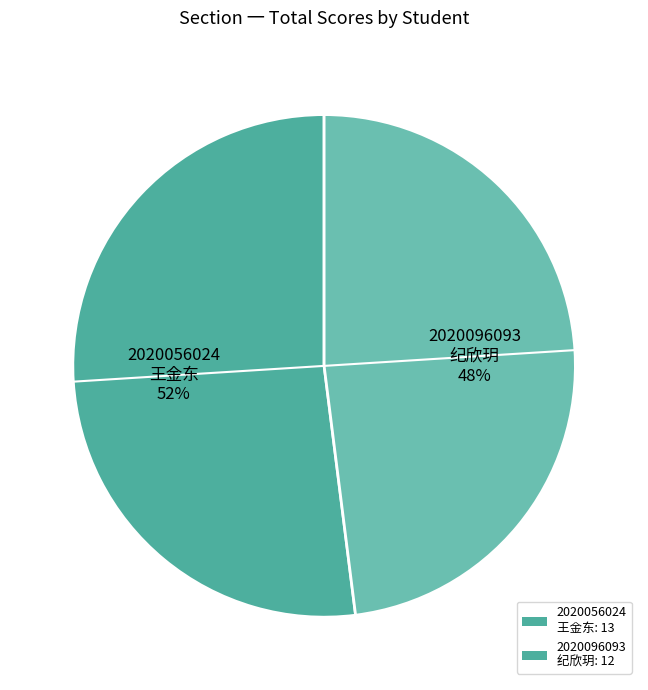

What is the change in value from 2020056024 to 2020096093?

-1